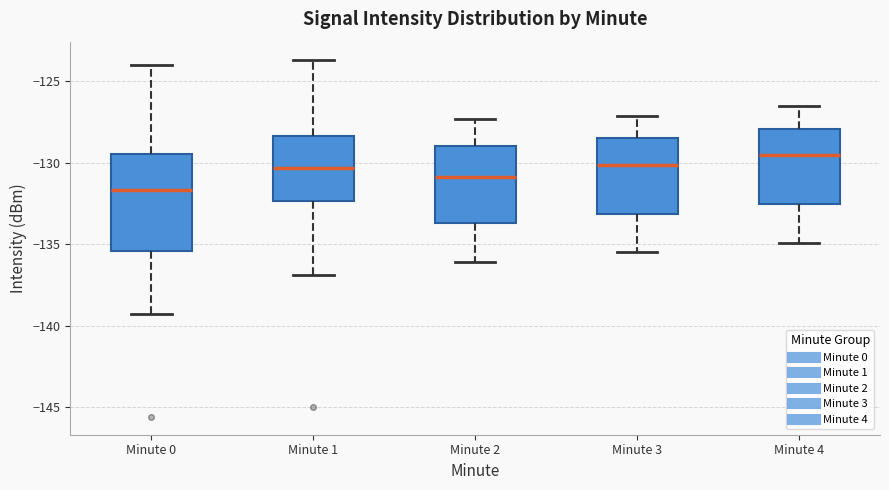

Which box's median line is the lowest?

Minute 0